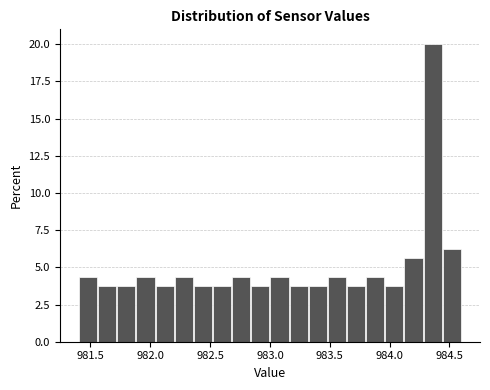

Read against the x-axis, roughly where is the centre of the tallest bar?

984.35